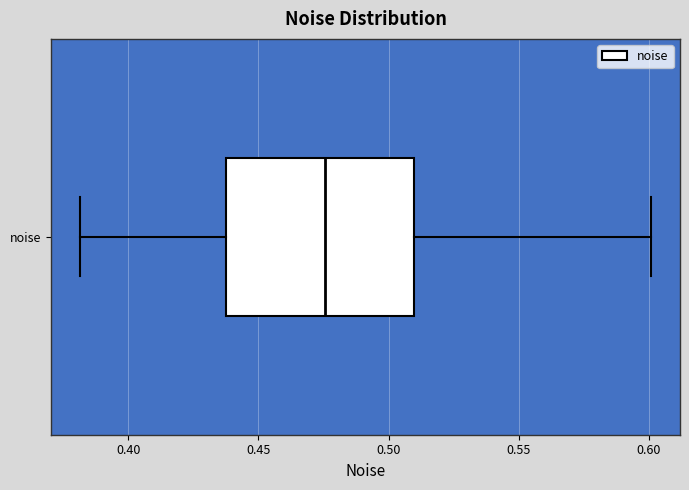

Read this box plot against the x-axis: the position of the median line, the range covered by the box, and the ends of both whiskers. The values are not printed on the chart, so give them approximately, as read against the axis.

median 0.475, box 0.435 to 0.510, whiskers 0.380 to 0.600